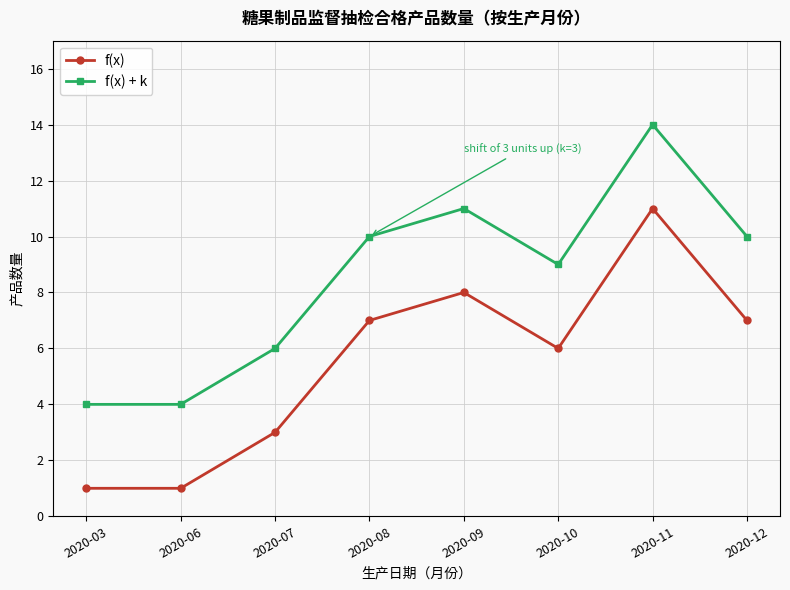

What are all the series names shown in the legend?

f(x), f(x) + k